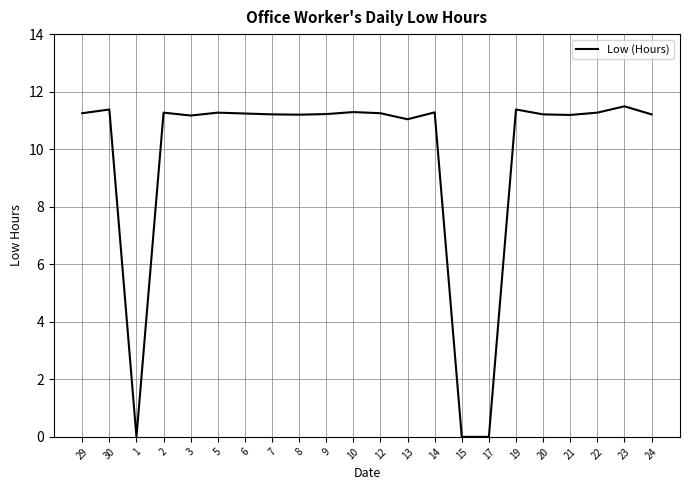

The chart shows a value of 11.4 at 19. True or false?

True